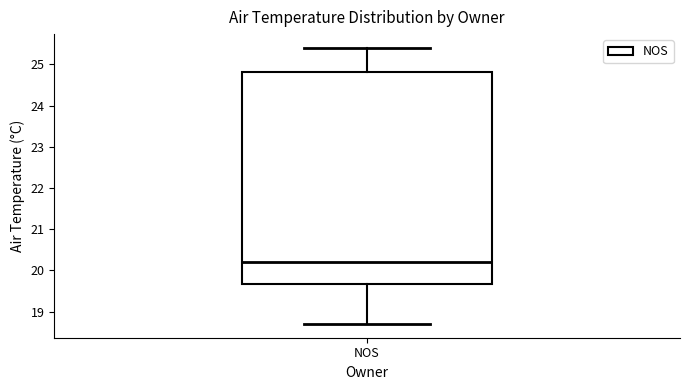

Where is the lower edge of the box for NOS on the y-axis? The values are not printed on the chart, so give them approximately, as read against the axis.

19.7